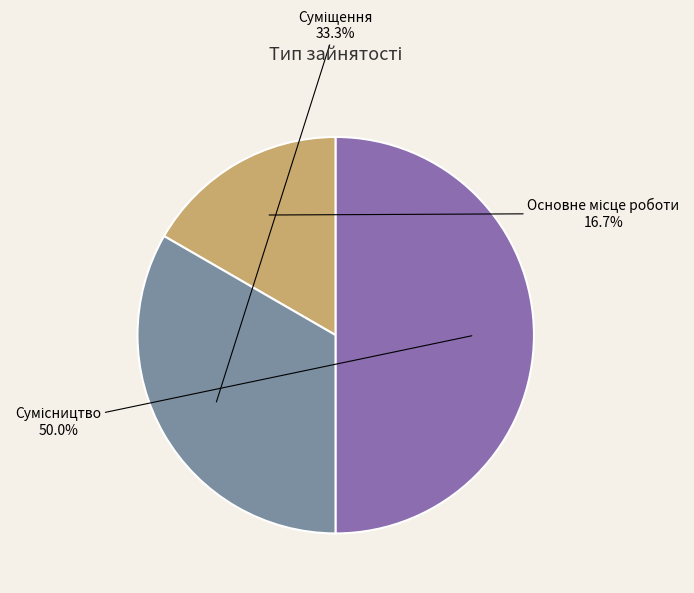

To the nearest percent, what is the difference between the largest and smallest slice percentages?

33%